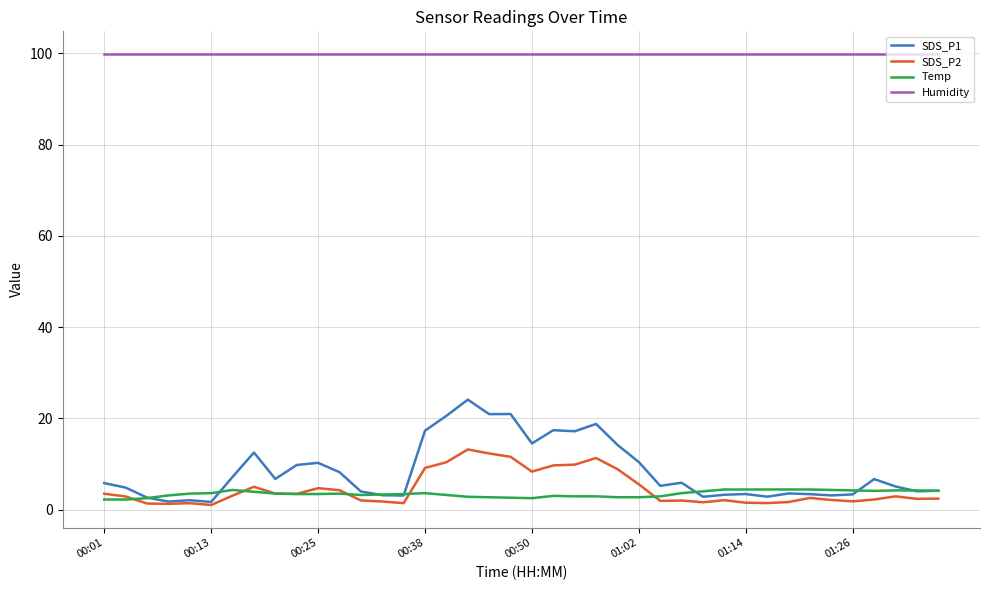

What are all the series names shown in the legend?

SDS_P1, SDS_P2, Temp, Humidity